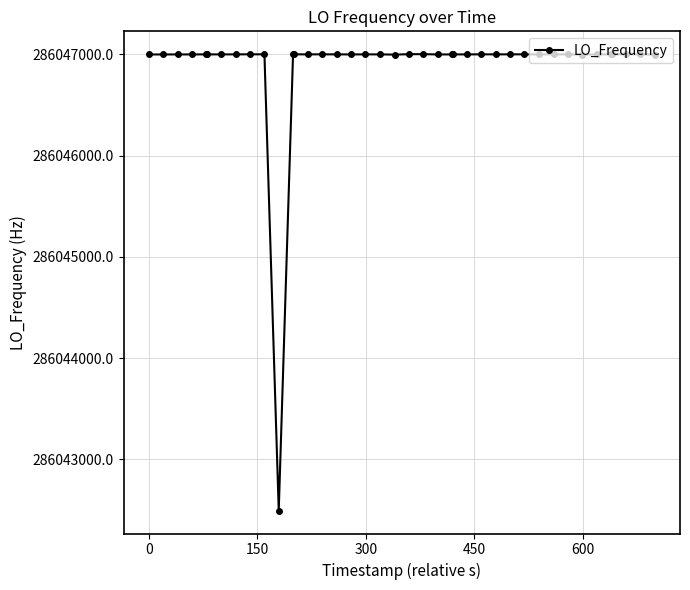

What is the greatest value displayed?

286047001.1